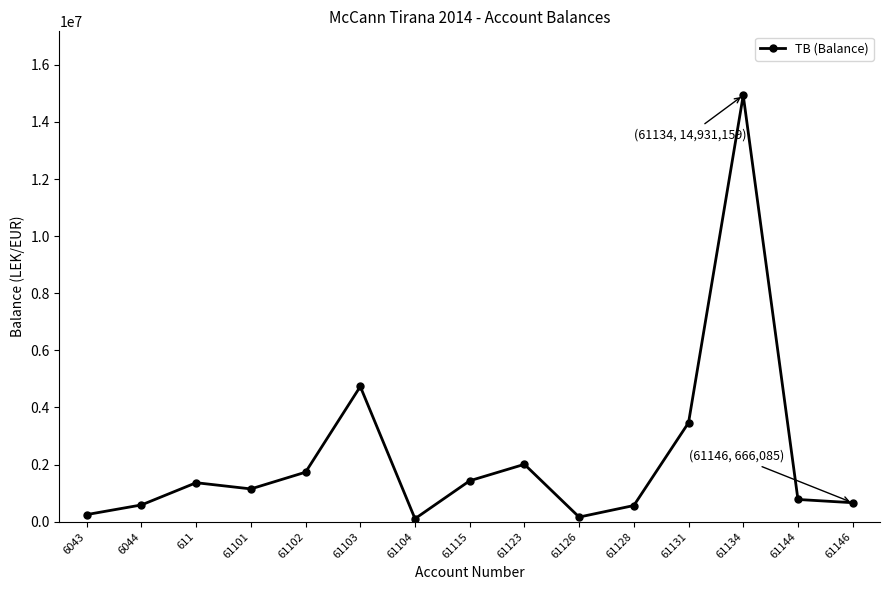

True or false: there are more than 0 points higher than both neighbors.

True